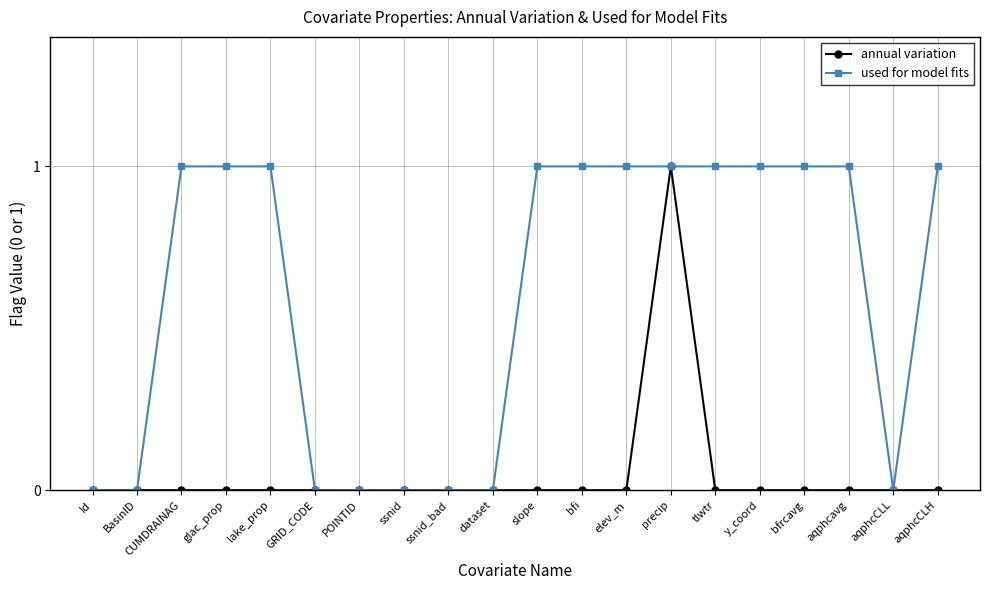

Rank the series at elev_m from lowest to highest value.

annual variation, used for model fits